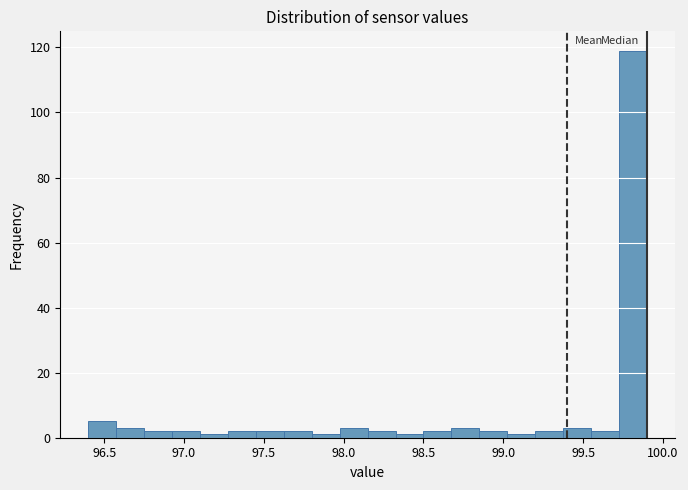

Around what value on the x-axis is the tallest bar? Give the approximate position of its centre, as read against the axis.

99.80